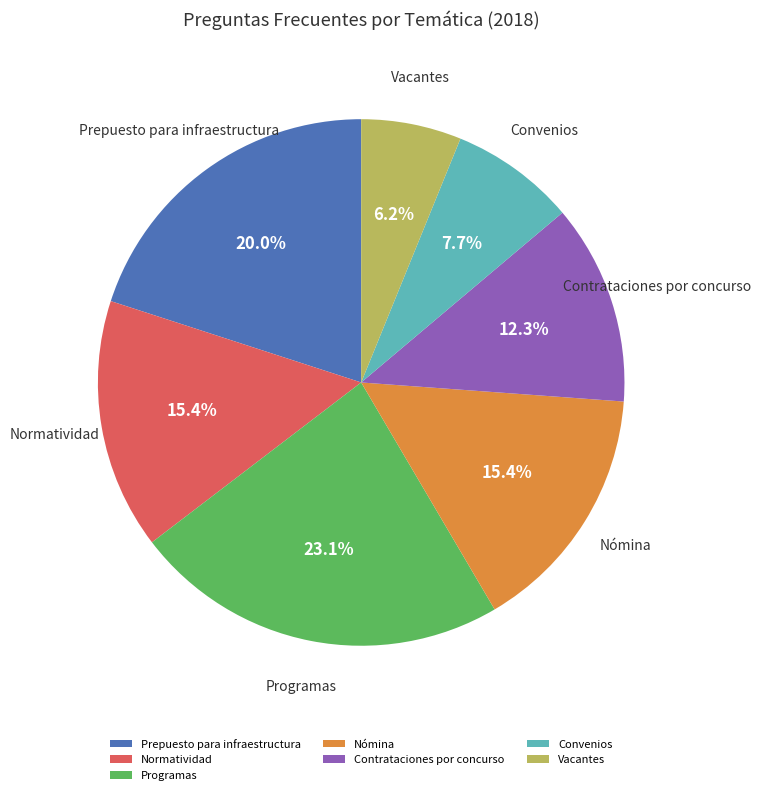

Do Programas and Convenios together represent more than half of the pie?

No